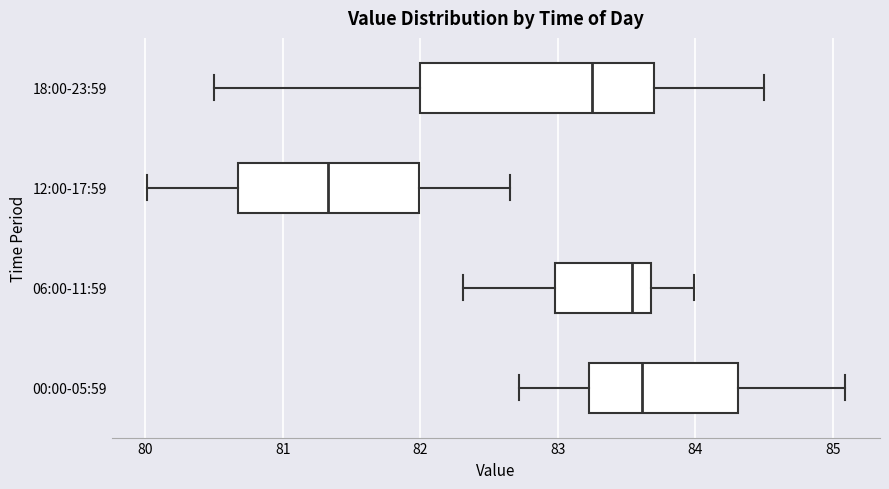

Reading bottom to top, read every box against the x-axis: the position of its median line, the range the box covers, and the ends of its whiskers. The values are not printed on the chart, so give them approximately, as read against the axis.

00:00-05:59: median 83.6, box 83.2 to 84.3, whiskers 82.7 to 85.1
06:00-11:59: median 83.5, box 83.0 to 83.7, whiskers 82.3 to 84.0
12:00-17:59: median 81.3, box 80.7 to 82.0, whiskers 80.0 to 82.7
18:00-23:59: median 83.3, box 82.0 to 83.7, whiskers 80.5 to 84.5